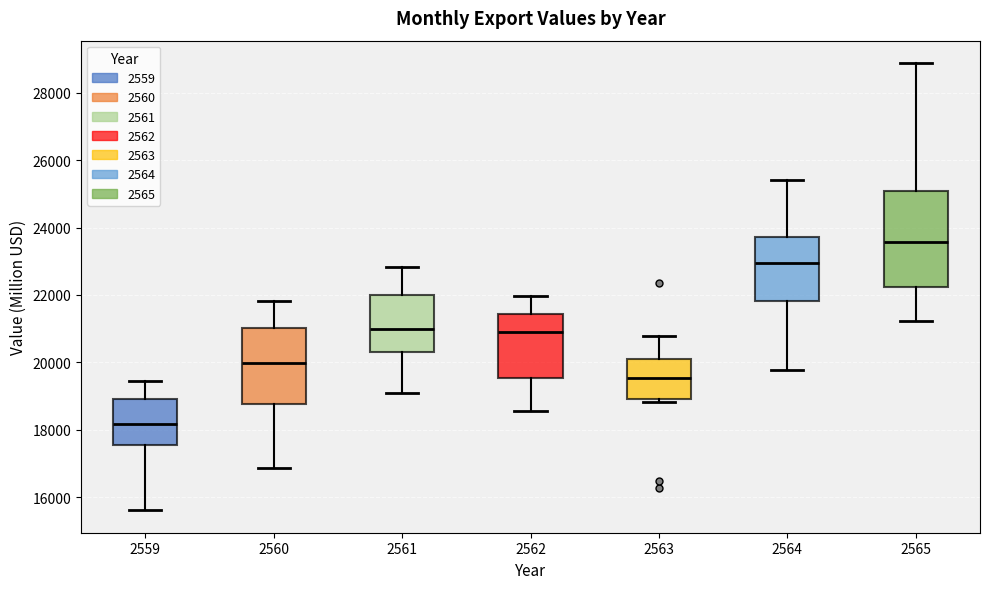

Reading left to right, read every box against the y-axis: the position of its median line, the range the box covers, and the ends of its whiskers. The values are not printed on the chart, so give them approximately, as read against the axis.

2559: median 18200, box 17600 to 19000, whiskers 15600 to 19400
2560: median 20000, box 18800 to 21000, whiskers 16800 to 21800
2561: median 21000, box 20200 to 22000, whiskers 19000 to 22800
2562: median 20800, box 19600 to 21400, whiskers 18600 to 22000
2563: median 19600, box 19000 to 20200, whiskers 18800 to 20800
2564: median 23000, box 21800 to 23800, whiskers 19800 to 25400
2565: median 23600, box 22200 to 25000, whiskers 21200 to 28800